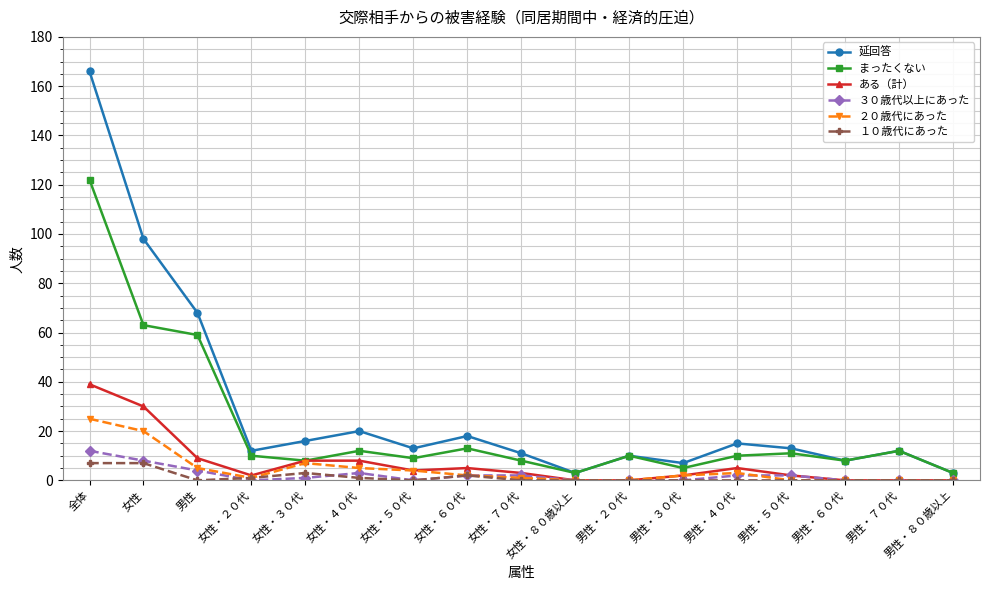

Which series has the widest spread of values?

延回答